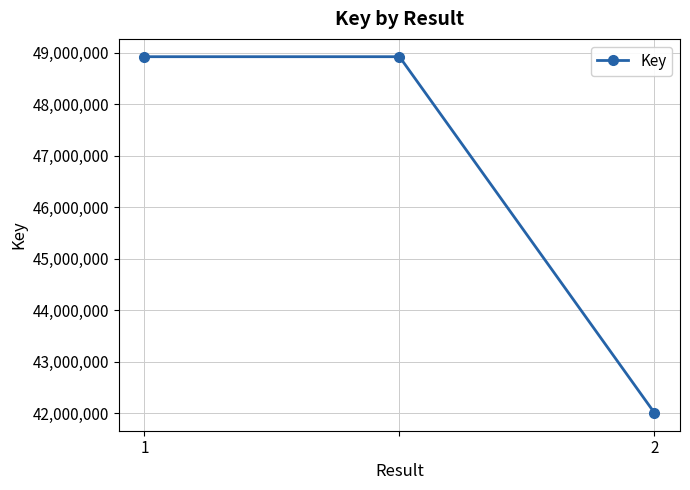

What is the difference between the maximum and minimum values?

6909747